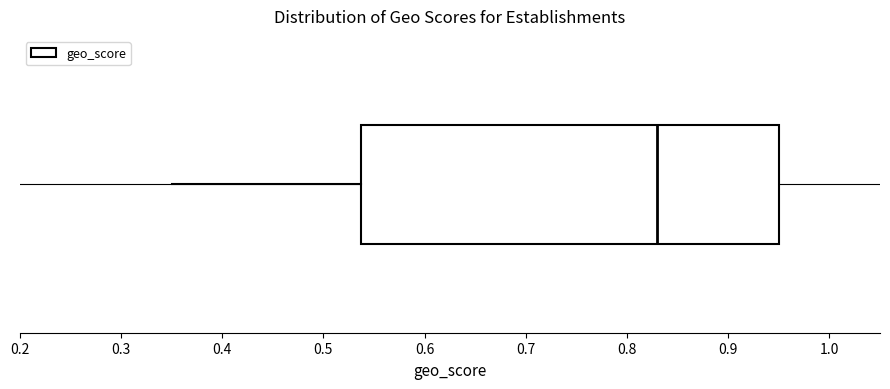

Transcribe this box plot: give where the median line is, the range the box spans, and where the two whiskers end, as read against the x-axis. The values are not printed on the chart, so give them approximately, as read against the axis.

median 0.83, box 0.54 to 0.95, whiskers 0.35 to 0.95